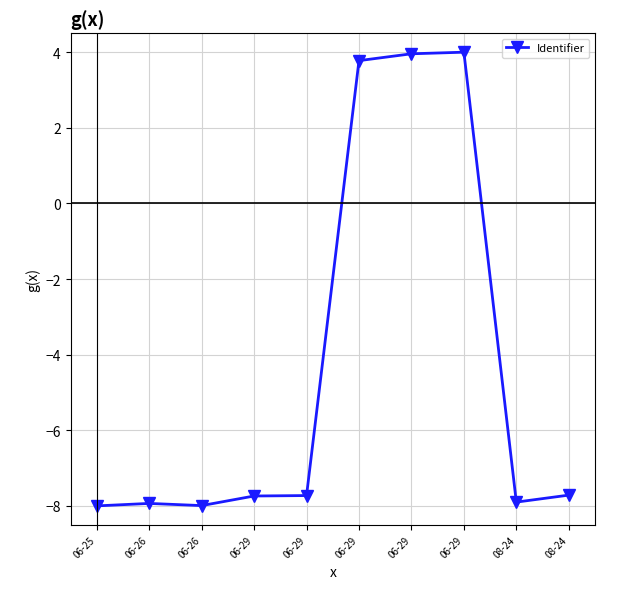

List the labels in order of value, smallest first.

06-25, 06-26, 06-26, 08-24, 06-29, 06-29, 08-24, 06-29, 06-29, 06-29